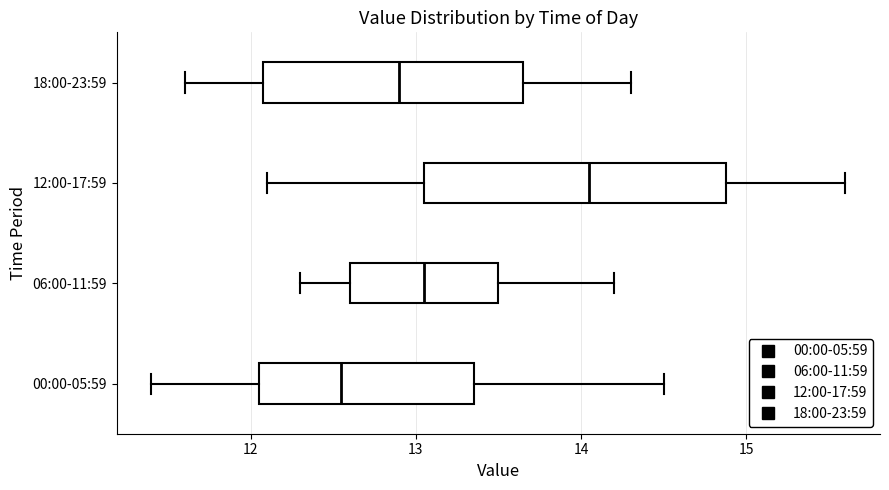

Which box has the furthest to the right median line?

12:00-17:59